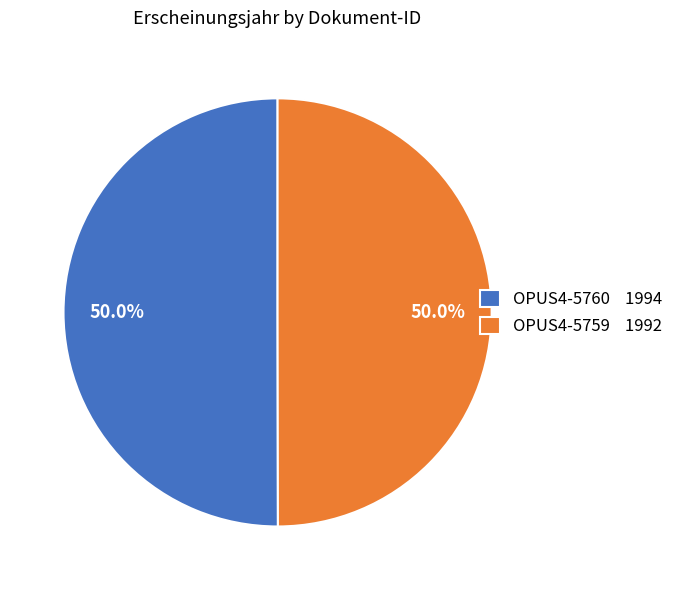

What is the ratio of the value at OPUS4-5759 1992 to the value at OPUS4-5760 1994?

1.0